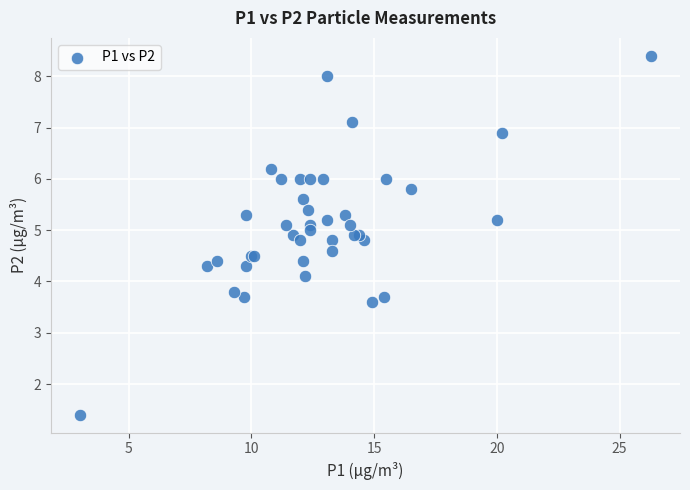

What Y value in the scatter plot is closest to 4?

4.1